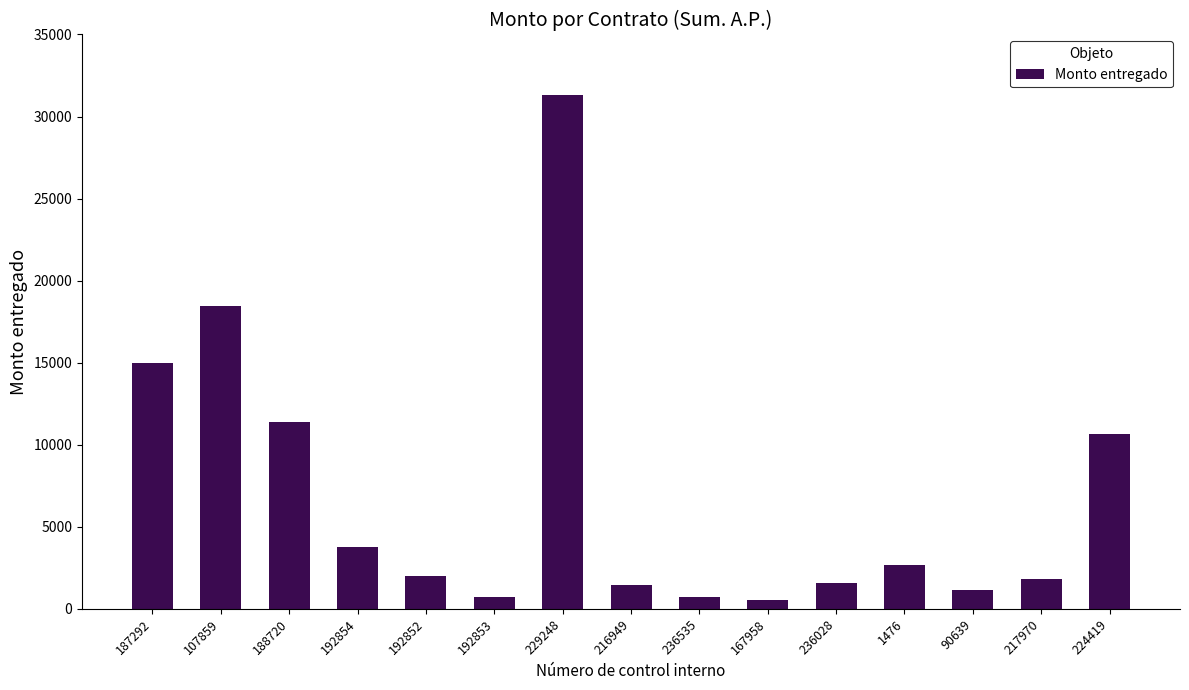

What is the sum of the values at 236028 and 167958?

2096.3